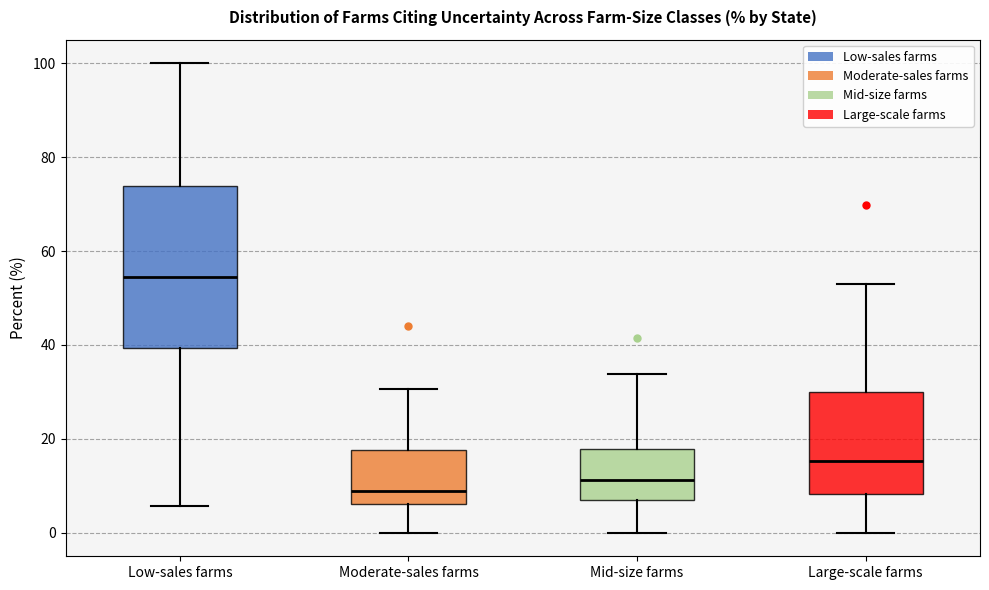

Reading left to right, transcribe this box plot: for each box, give where its median line is, the range the box spans, and where its two whiskers end, as read against the y-axis. The values are not printed on the chart, so give them approximately, as read against the axis.

Low-sales farms: median 54, box 40 to 74, whiskers 6 to 100
Moderate-sales farms: median 8, box 6 to 18, whiskers 0 to 30
Mid-size farms: median 12, box 6 to 18, whiskers 0 to 34
Large-scale farms: median 16, box 8 to 30, whiskers 0 to 52